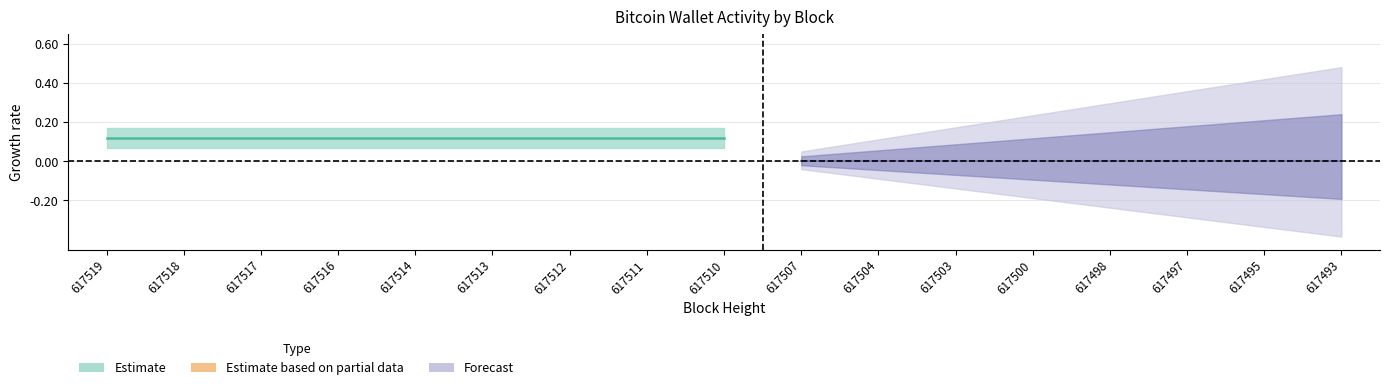

How many lines are shown in the chart?

2